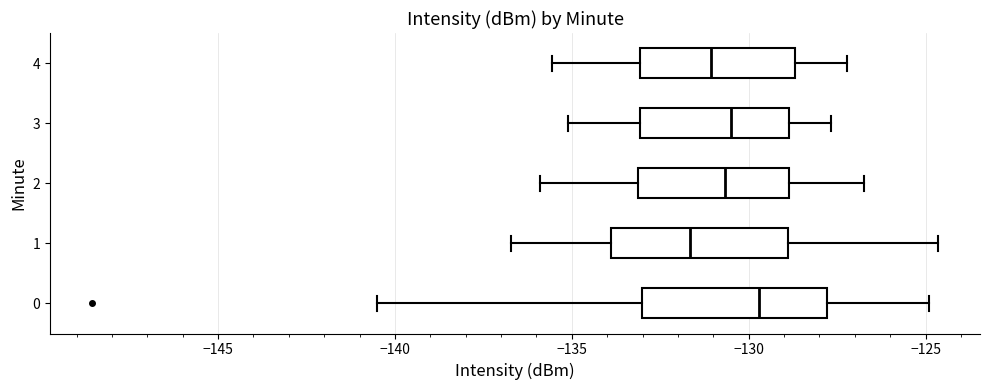

Reading bottom to top, transcribe this box plot: for each box, give where its median line is, the range the box spans, and where its two whiskers end, as read against the x-axis. The values are not printed on the chart, so give them approximately, as read against the axis.

0: median -129.5, box -133.0 to -128.0, whiskers -140.5 to -125.0
1: median -131.5, box -134.0 to -129.0, whiskers -136.5 to -124.5
2: median -130.5, box -133.0 to -129.0, whiskers -136.0 to -126.5
3: median -130.5, box -133.0 to -129.0, whiskers -135.0 to -127.5
4: median -131.0, box -133.0 to -128.5, whiskers -135.5 to -127.0